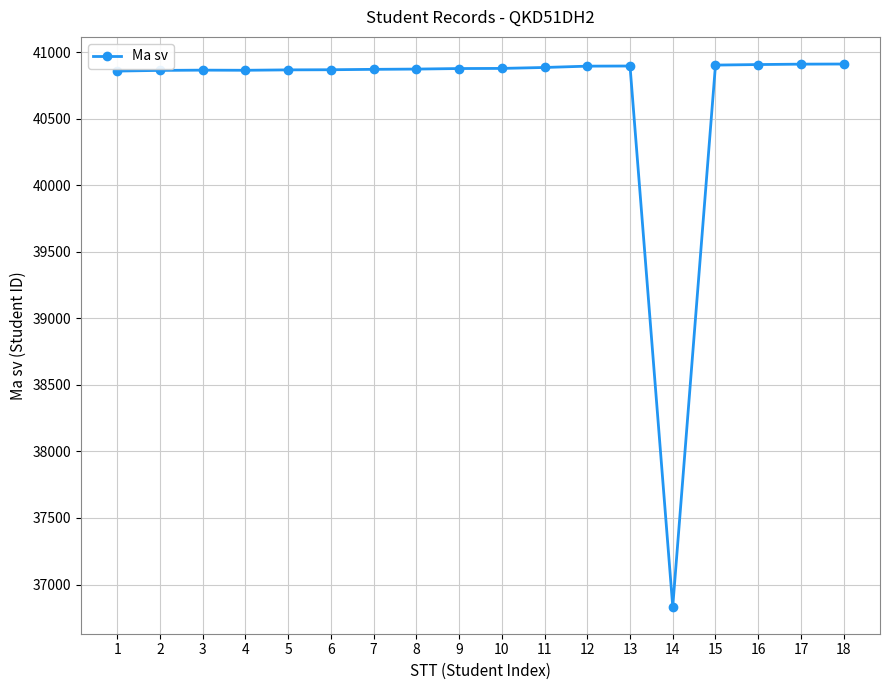

True or false: there are more than 1 points higher than both neighbors.

True